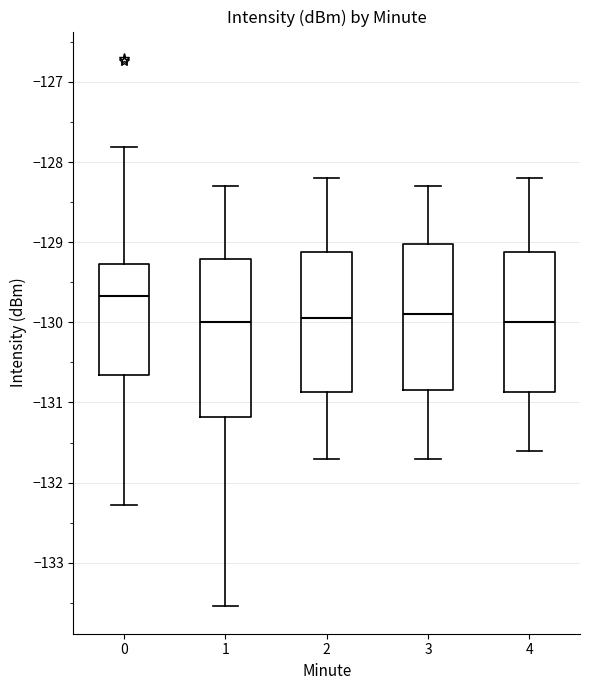

Reading left to right, read every box against the y-axis: the position of its median line, the range the box covers, and the ends of its whiskers. The values are not printed on the chart, so give them approximately, as read against the axis.

0: median -129.7, box -130.7 to -129.3, whiskers -132.3 to -127.8
1: median -130.0, box -131.2 to -129.2, whiskers -133.5 to -128.3
2: median -129.9, box -130.9 to -129.1, whiskers -131.7 to -128.2
3: median -129.9, box -130.8 to -129.0, whiskers -131.7 to -128.3
4: median -130.0, box -130.9 to -129.1, whiskers -131.6 to -128.2